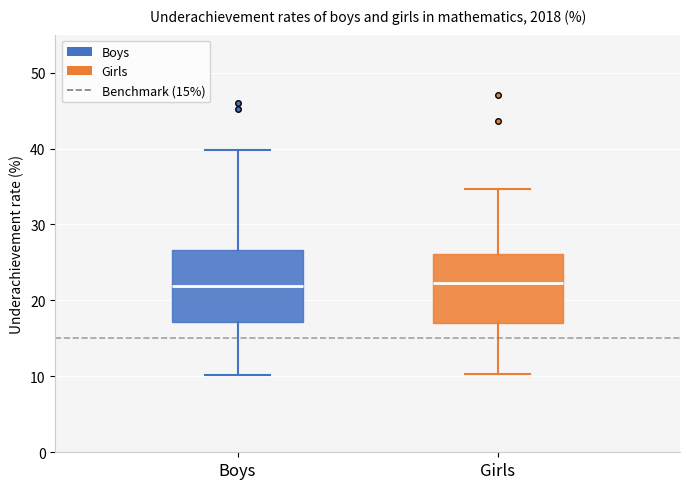

Reading left to right, transcribe this box plot: for each box, give where its median line is, the range the box spans, and where its two whiskers end, as read against the y-axis. The values are not printed on the chart, so give them approximately, as read against the axis.

Boys: median 22, box 17 to 27, whiskers 10 to 40
Girls: median 22, box 17 to 26, whiskers 10 to 35